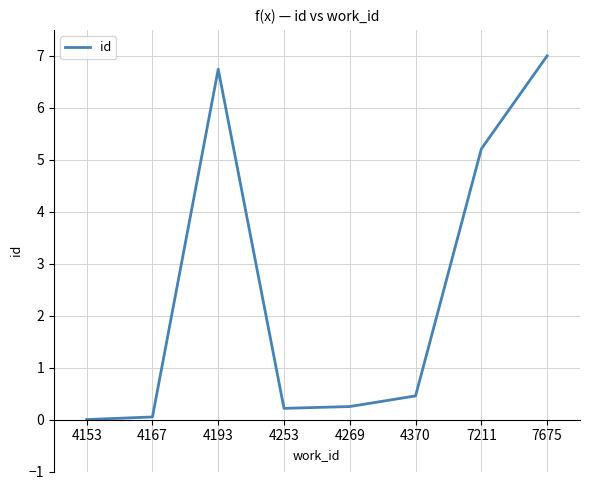

What value does the data have at 4269?

0.3